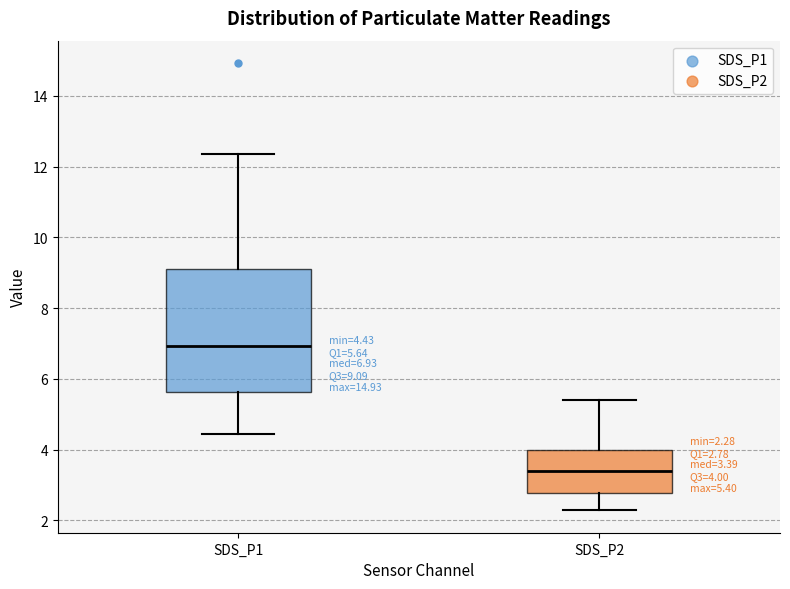

Which box has the highest median line?

SDS_P1